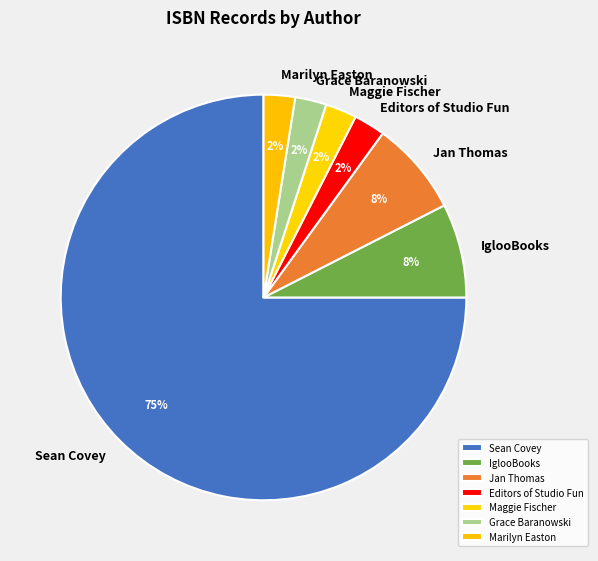

Which slice is the largest?

Sean Covey